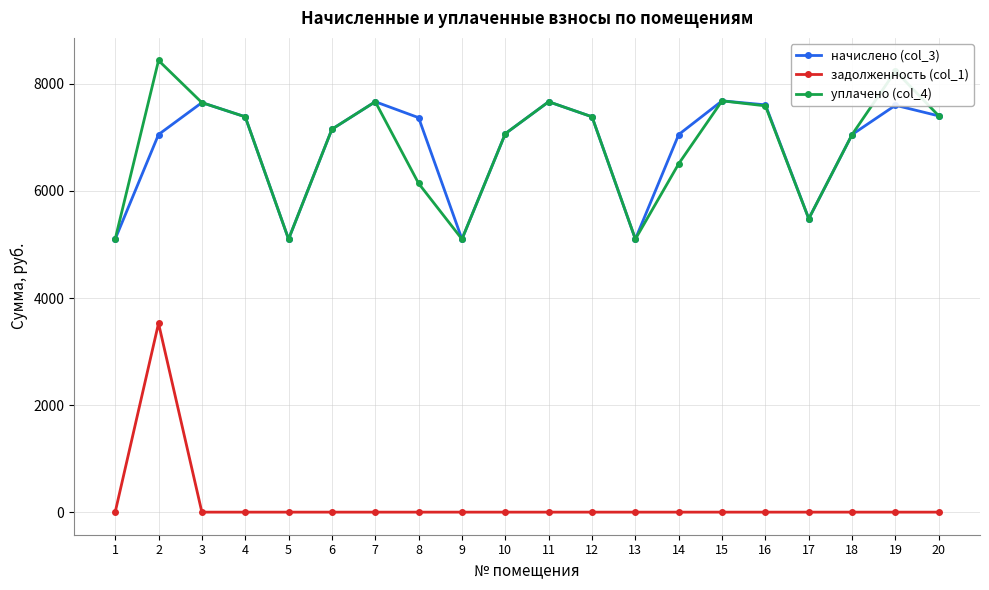

True or false: уплачено (col_4) and задолженность (col_1) cross at least once.

False